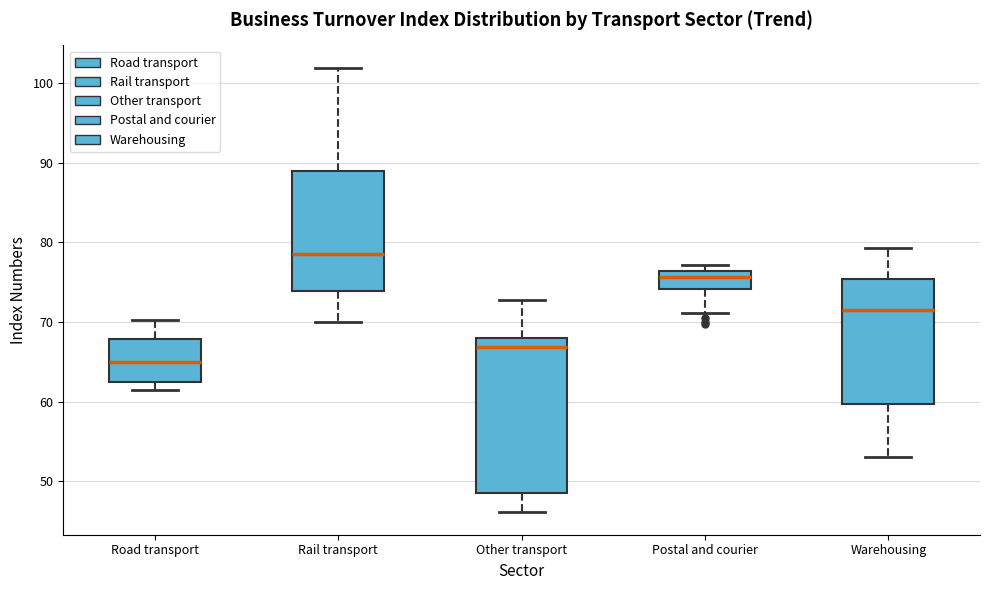

Comparing the boxes themselves (not the whiskers), which one is the tallest?

Other transport